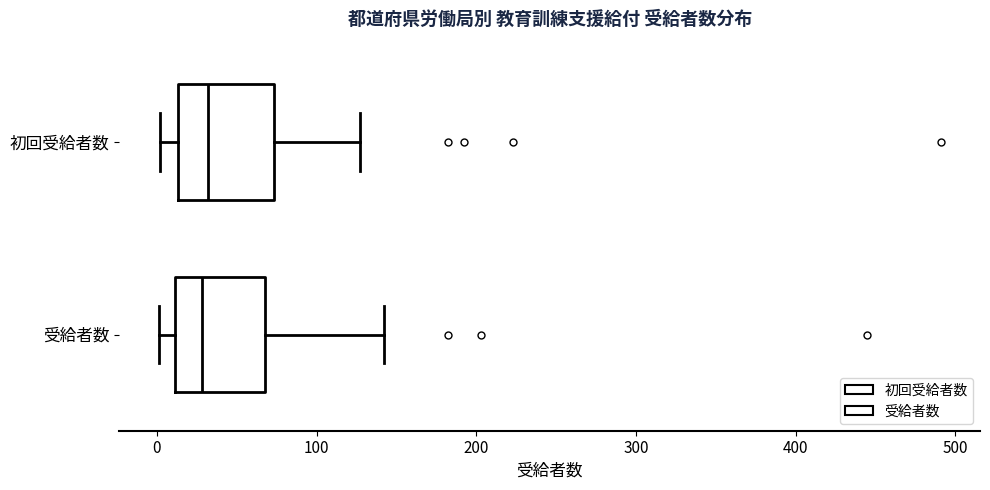

Reading bottom to top, transcribe this box plot: for each box, give where its median line is, the range the box spans, and where its two whiskers end, as read against the x-axis. The values are not printed on the chart, so give them approximately, as read against the axis.

受給者数: median 30, box 10 to 70, whiskers 0 to 140
初回受給者数: median 30, box 10 to 70, whiskers 0 to 130